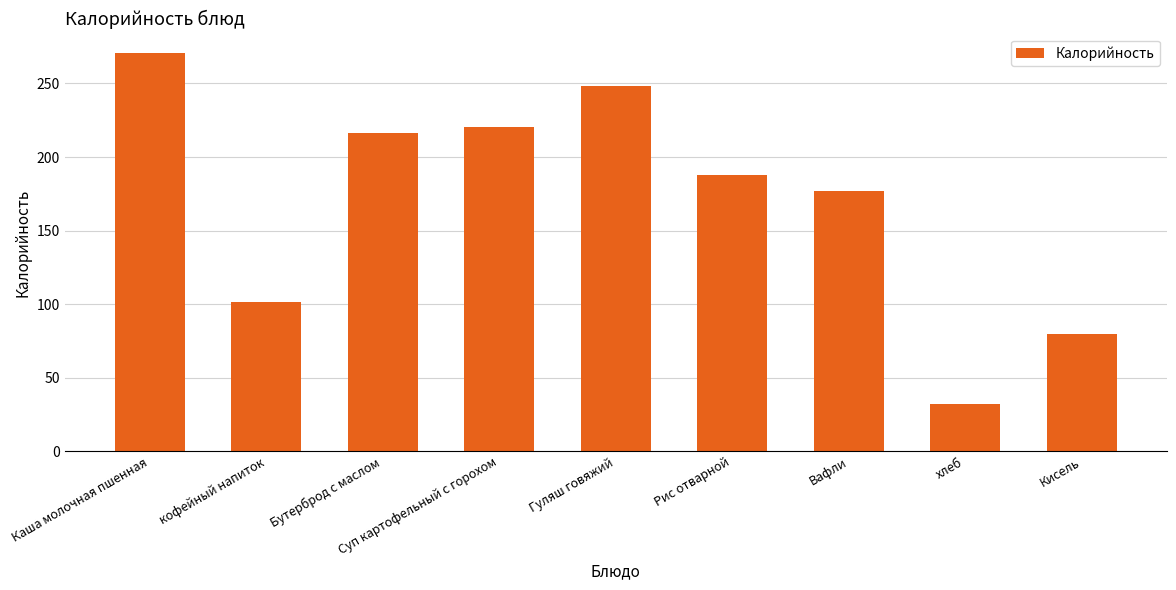

List the labels in order of value, largest first.

Каша молочная пшенная, Гуляш говяжий, Суп картофельный с горохом, Бутерброд с маслом, Рис отварной, Вафли, кофейный напиток, Кисель, хлеб